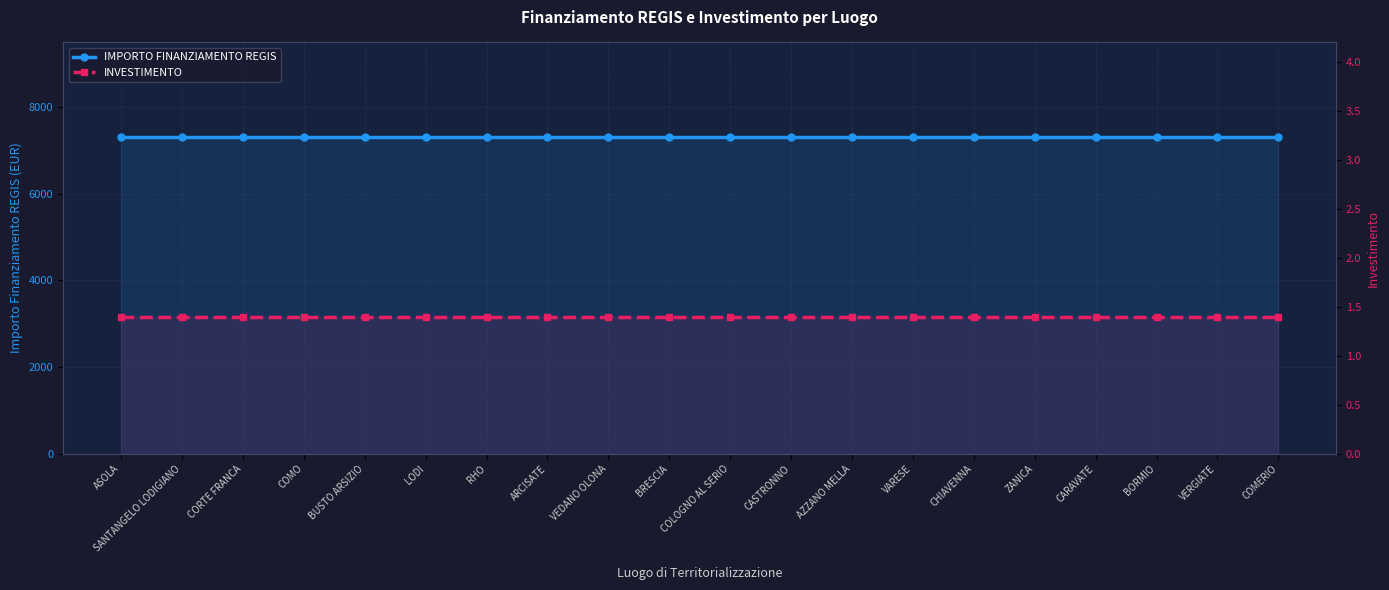

At which category is the sum across all series the highest?

ASOLA